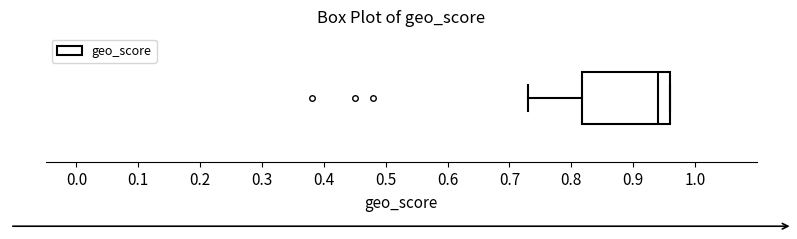

Transcribe this box plot: give where the median line is, the range the box spans, and where the two whiskers end, as read against the x-axis. The values are not printed on the chart, so give them approximately, as read against the axis.

median 0.94, box 0.82 to 0.96, whiskers 0.73 to 0.96